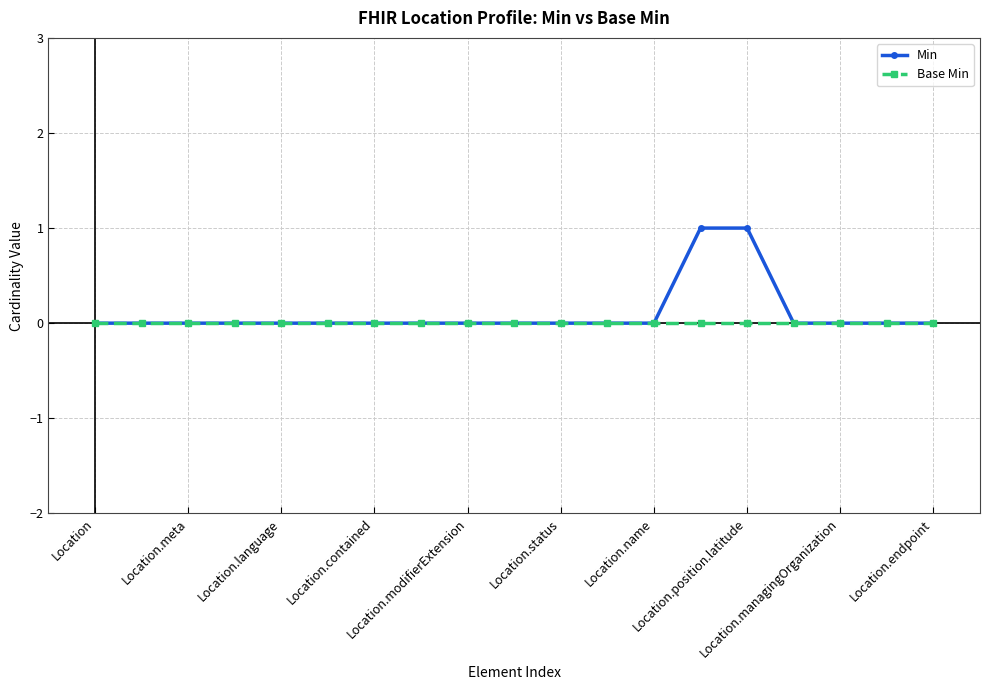

Rank the series by their maximum value, from highest to lowest.

Min, Base Min